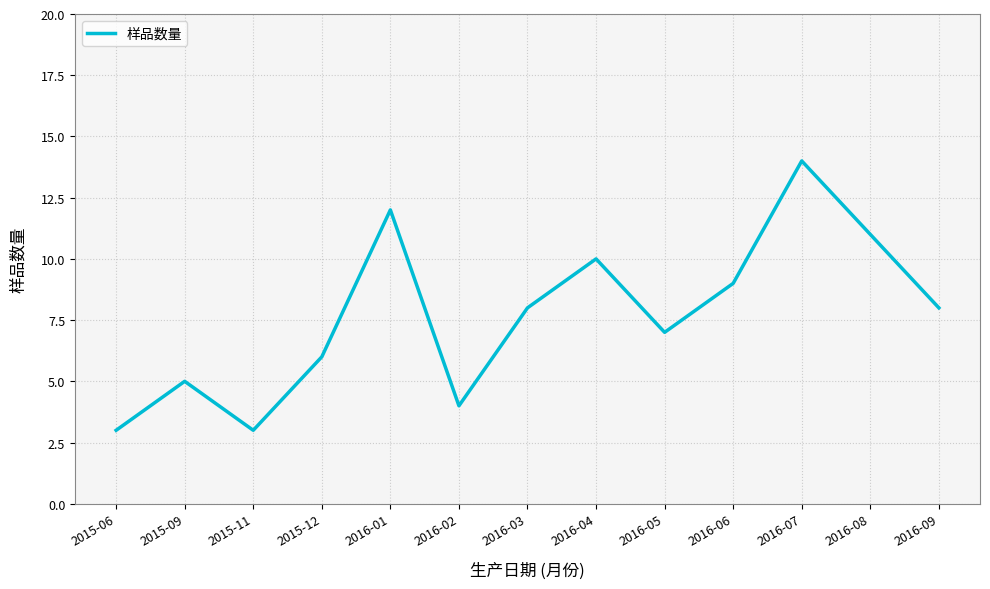

What is the change in value from 2015-12 to 2016-08?

+5